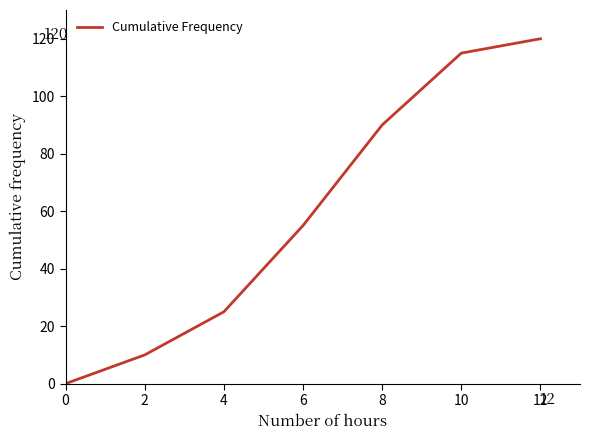

Rank the categories by value from highest to lowest.

12, 10, 8, 6, 4, 2, 0